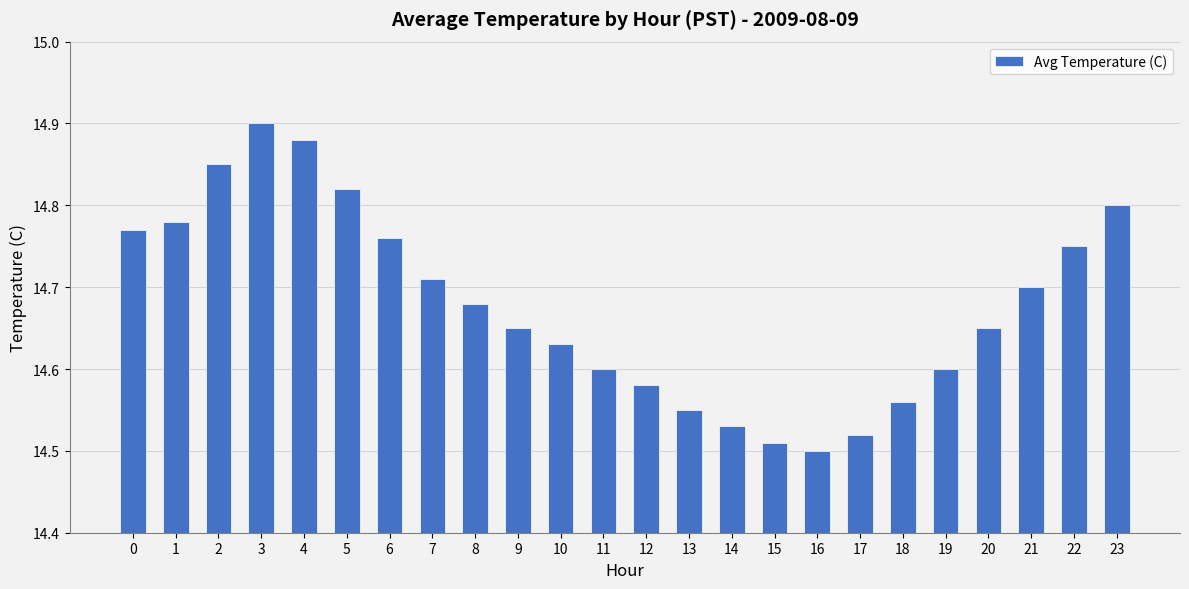

How many bars are there in total?

24